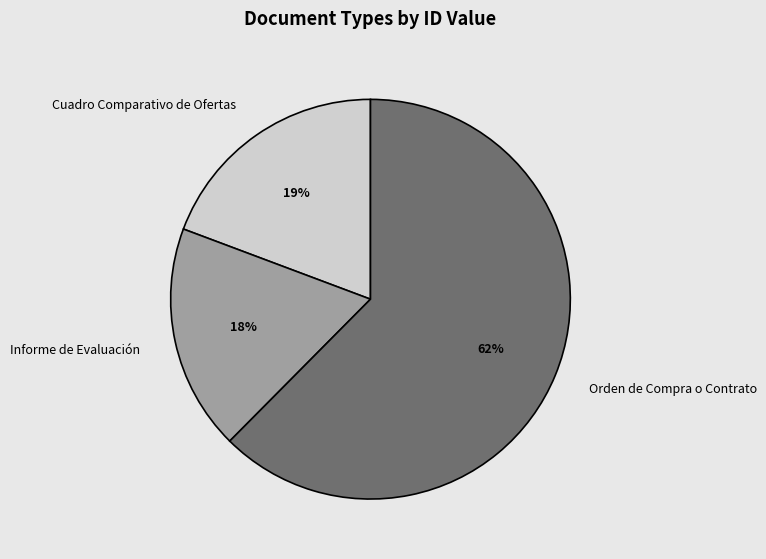

Do Informe de Evaluación and Orden de Compra o Contrato together represent more than half of the pie?

Yes